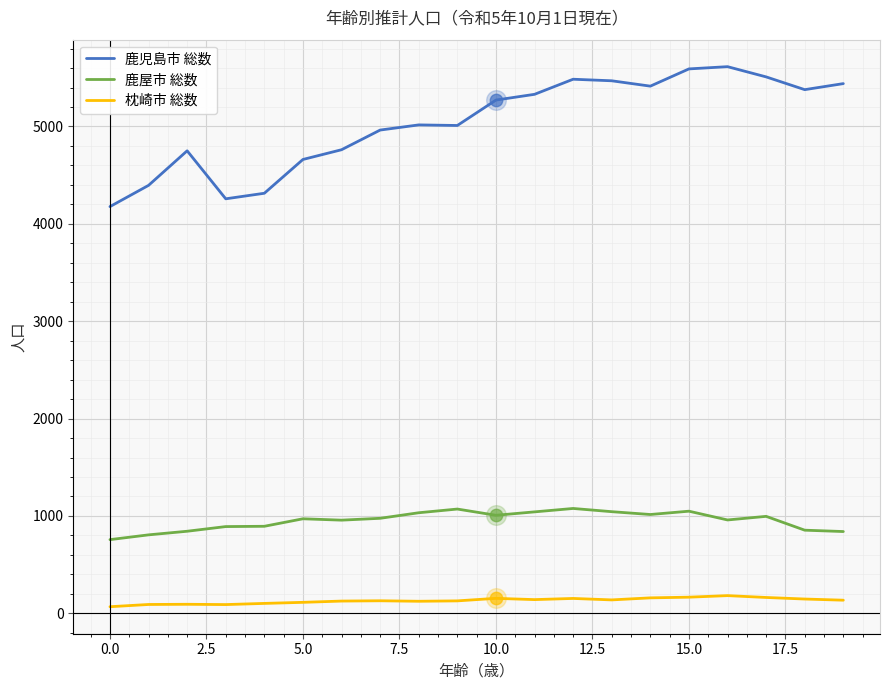

Which series has the largest total across all categories?

鹿児島市 総数